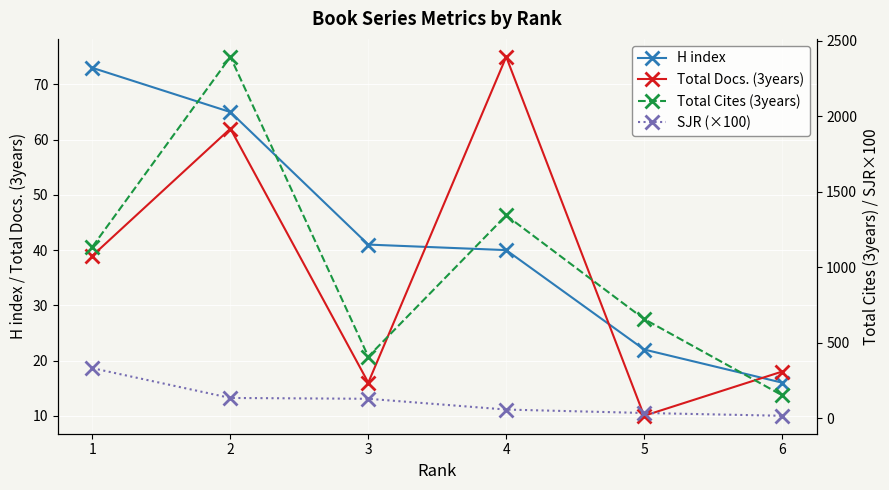

Which has a higher value, 1 or 6?

1